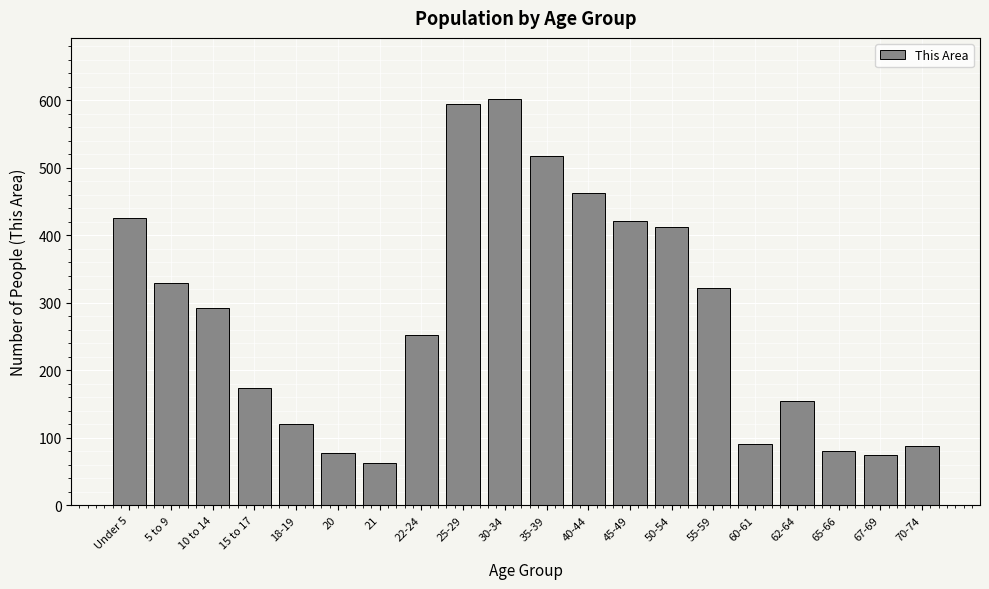

True or false: the data shows 517 at 35-39.

True